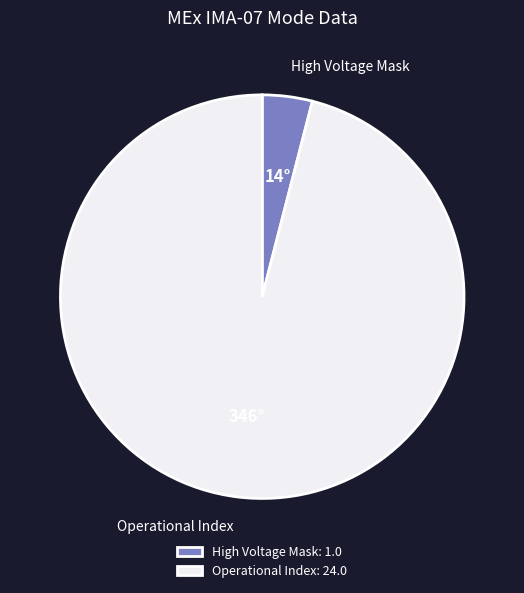

The Operational Index slice represents 88% of the pie. True or false?

False